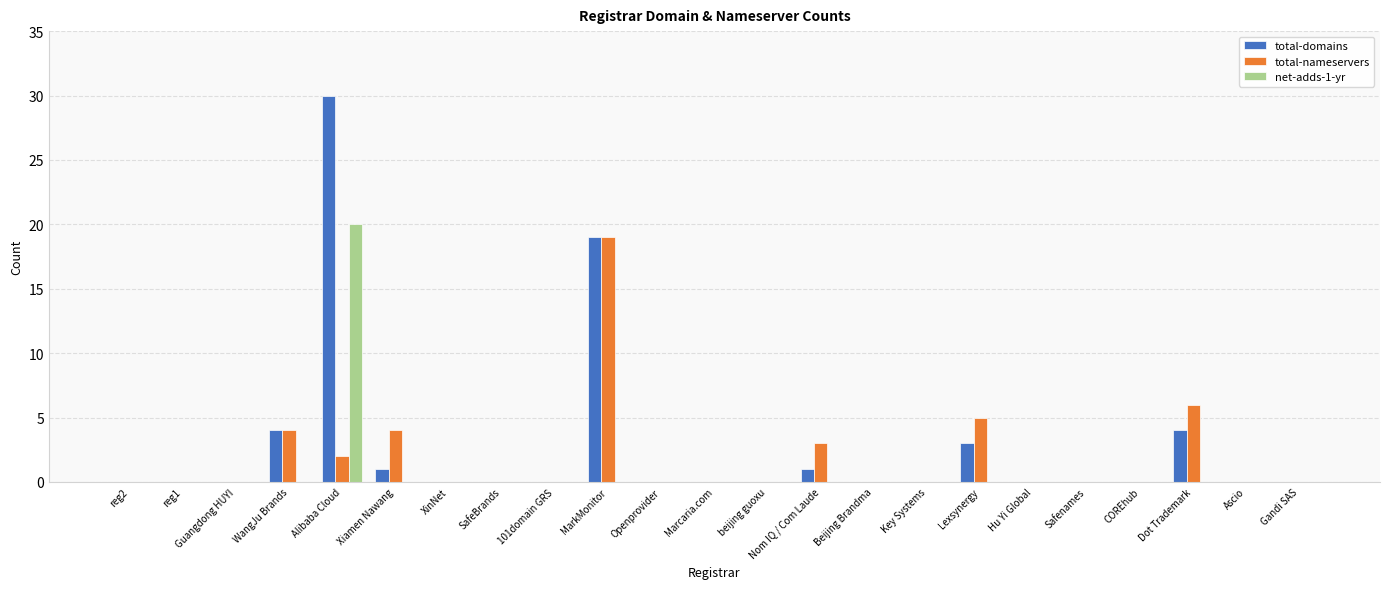

True or false: total-domains has a value of 11 at reg1.

False